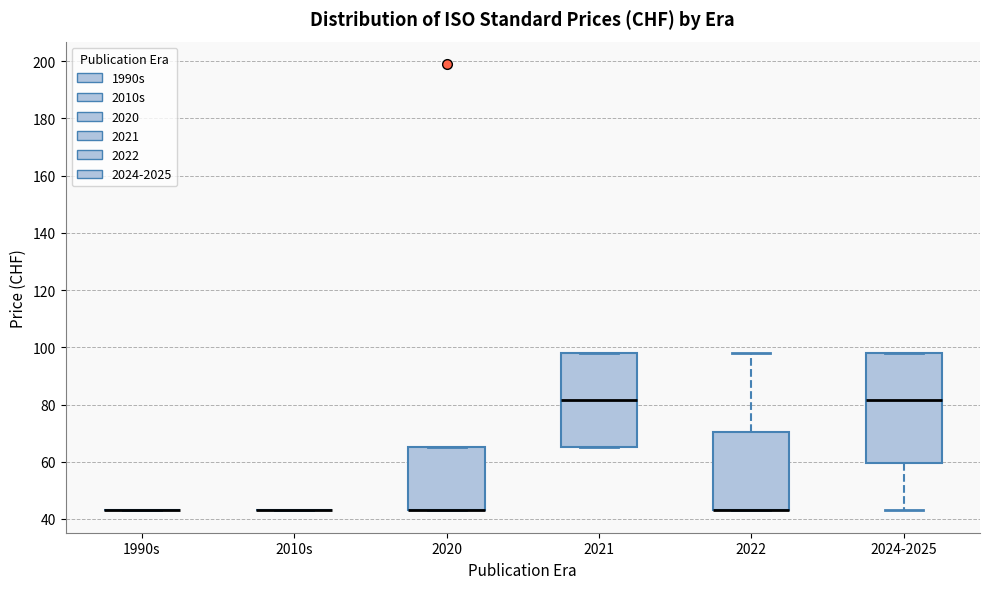

Reading left to right, transcribe this box plot: for each box, give where its median line is, the range the box spans, and where its two whiskers end, as read against the y-axis. The values are not printed on the chart, so give them approximately, as read against the axis.

1990s: box collapsed to a line at 44, whiskers 44 to 44
2010s: box collapsed to a line at 44, whiskers 44 to 44
2020: median 44 (drawn on the box's lower edge), box 44 to 66, whiskers 44 to 66
2021: median 82, box 66 to 98, whiskers 66 to 98
2022: median 44 (drawn on the box's lower edge), box 44 to 70, whiskers 44 to 98
2024-2025: median 82, box 60 to 98, whiskers 44 to 98